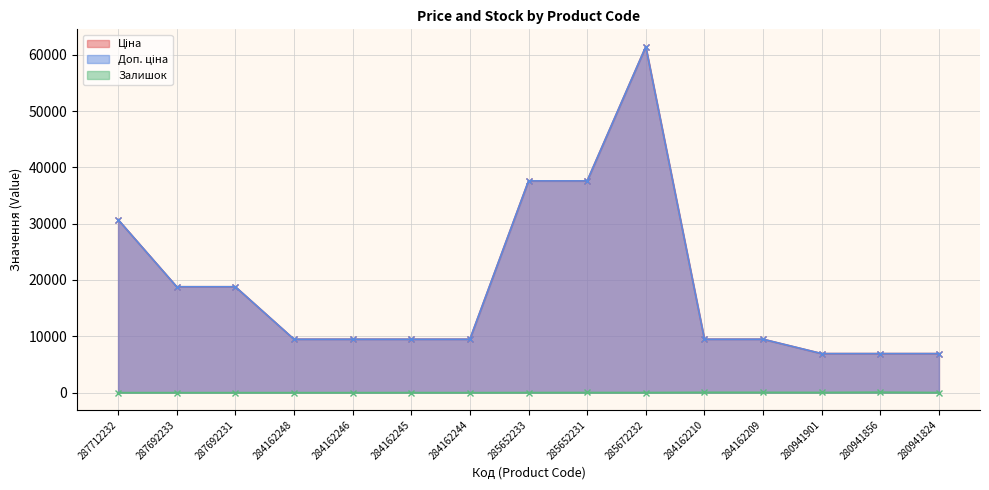

The Залишок series shows -45.1 at 284162246. True or false?

False